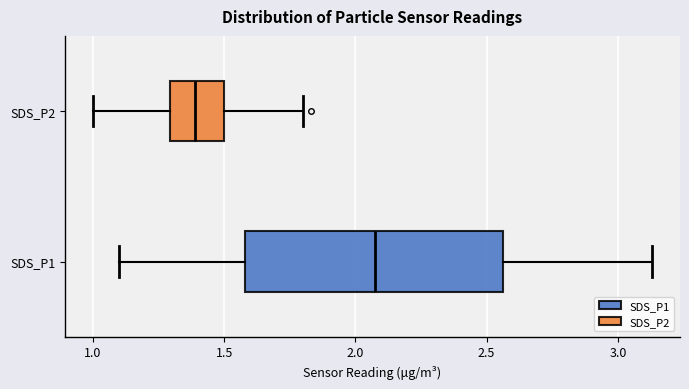

Comparing the boxes themselves (not the whiskers), which one is the widest?

SDS_P1